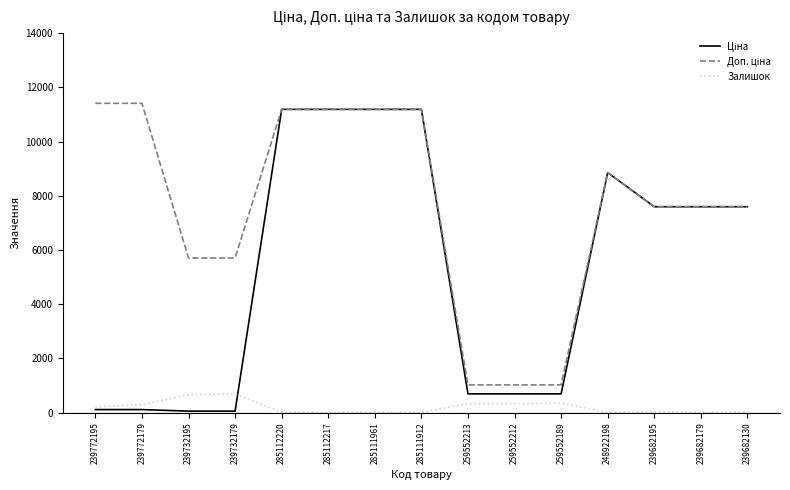

What is the spread (max minus min) of values at 259552213?

693.6